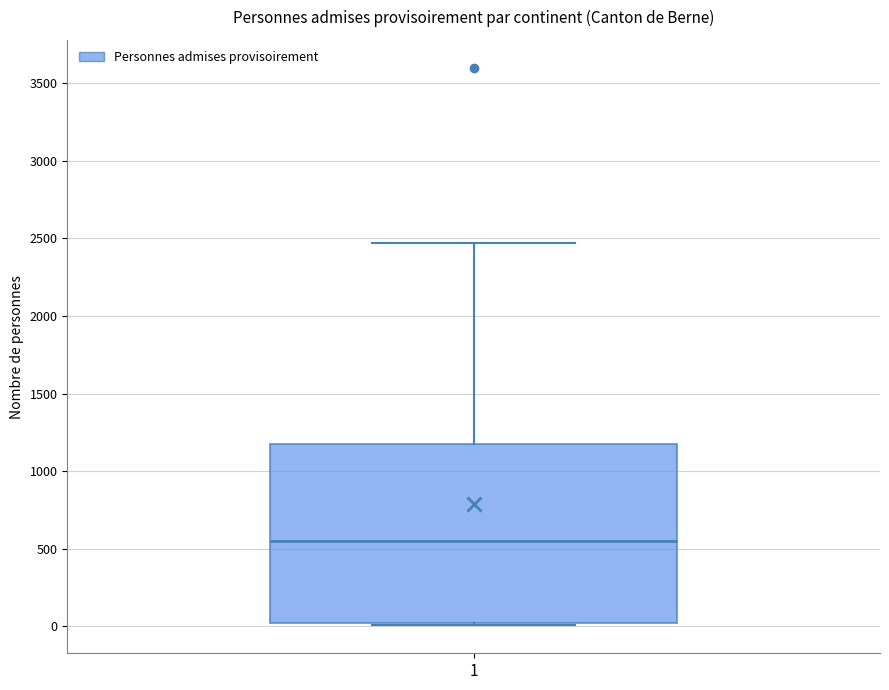

Read this box plot against the y-axis: the position of the median line, the range covered by the box, and the ends of both whiskers. The values are not printed on the chart, so give them approximately, as read against the axis.

median 550, box 0 to 1200, whiskers 0 to 2450